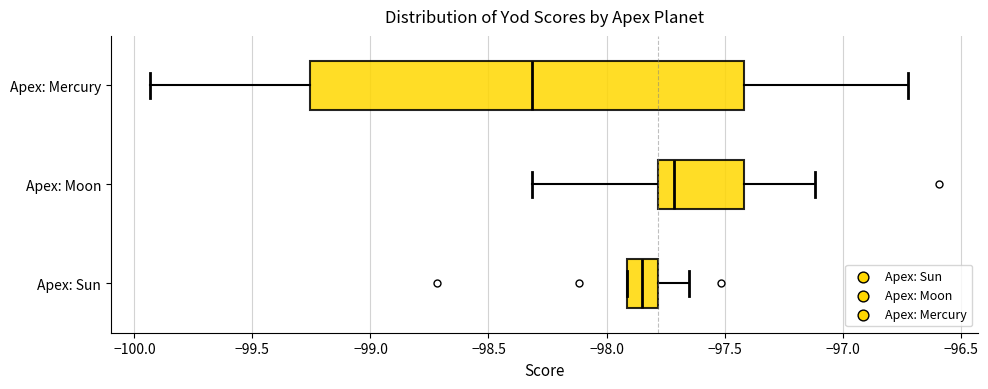

Reading bottom to top, transcribe this box plot: for each box, give where its median line is, the range the box spans, and where its two whiskers end, as read against the x-axis. The values are not printed on the chart, so give them approximately, as read against the axis.

Apex: Sun: median -97.85, box -97.90 to -97.80, whiskers -97.90 to -97.65
Apex: Moon: median -97.70, box -97.80 to -97.40, whiskers -98.30 to -97.10
Apex: Mercury: median -98.30, box -99.25 to -97.40, whiskers -99.95 to -96.70